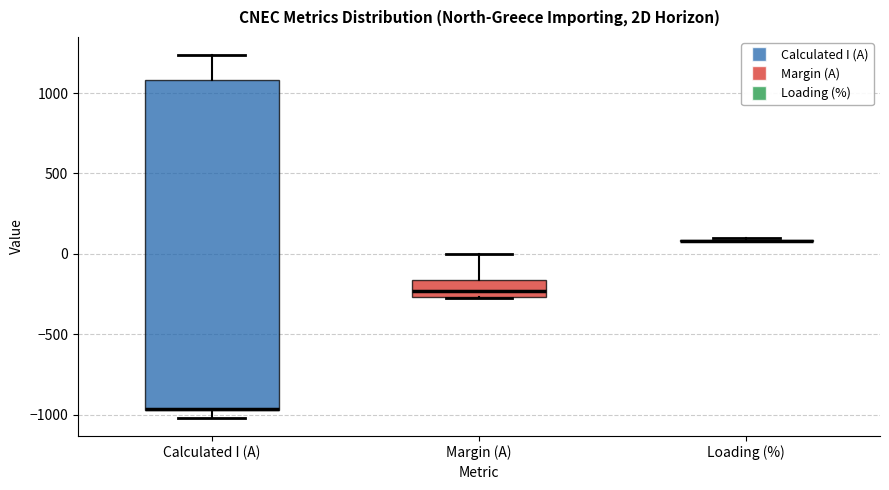

Reading left to right, transcribe this box plot: for each box, give where its median line is, the range the box spans, and where its two whiskers end, as read against the y-axis. The values are not printed on the chart, so give them approximately, as read against the axis.

Calculated I (A): median -950 (drawn on the box's lower edge), box -950 to 1100, whiskers -1000 to 1250
Margin (A): median -250 (inside the box), box -250 to -150, whiskers -300 to 0
Loading (%): box collapsed to a line at 100, whiskers 100 to 100